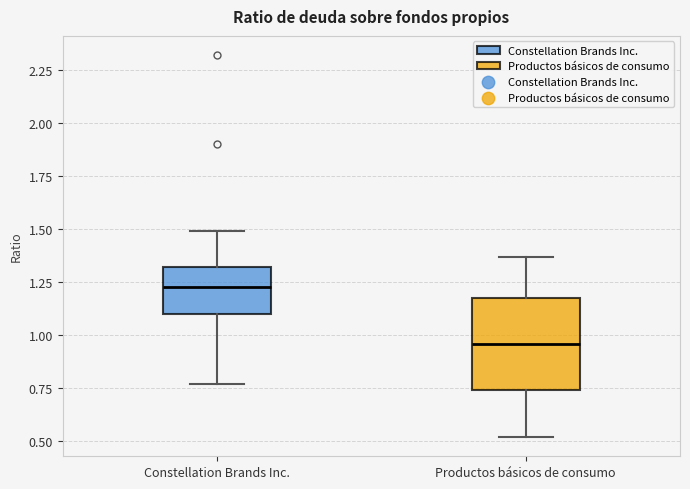

Reading left to right, transcribe this box plot: for each box, give where its median line is, the range the box spans, and where its two whiskers end, as read against the y-axis. The values are not printed on the chart, so give them approximately, as read against the axis.

Constellation Brands Inc.: median 1.25, box 1.10 to 1.30, whiskers 0.75 to 1.50
Productos básicos de consumo: median 0.95, box 0.75 to 1.20, whiskers 0.50 to 1.35